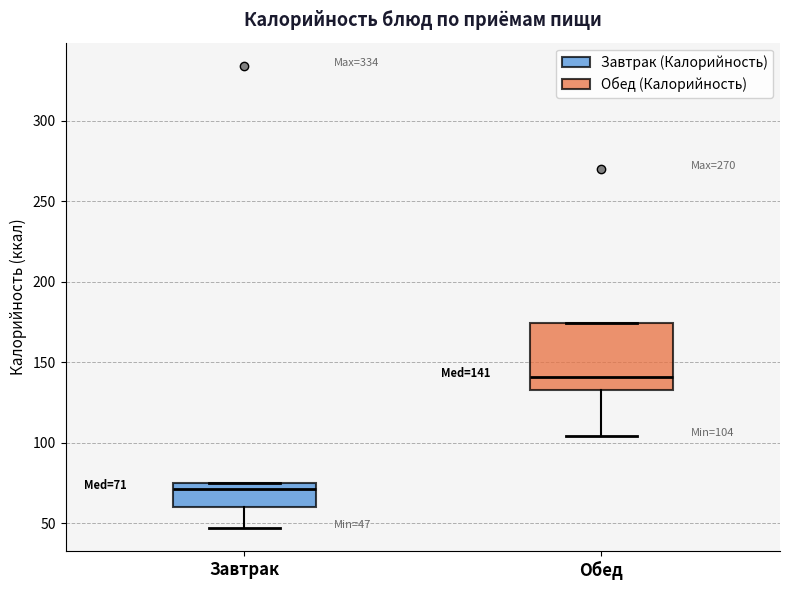

Which box is the tallest, from its lower edge to its upper edge?

Обед